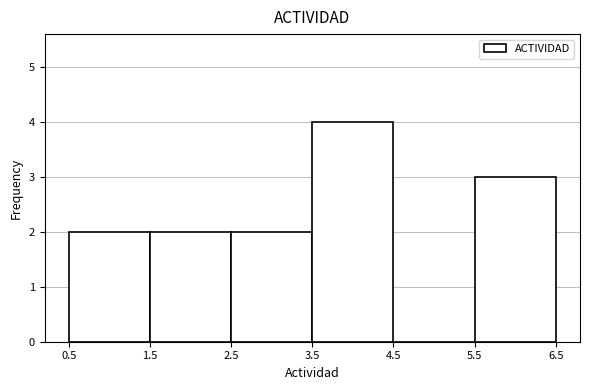

Reading left to right, transcribe this chart: for each bar, give the range it covers on the x-axis and its height. The values are not printed on the chart, so give them approximately, as read against the axis.

0.5 to 1.5: 2
1.5 to 2.5: 2
2.5 to 3.5: 2
3.5 to 4.5: 4
4.5 to 5.5: 0
5.5 to 6.5: 3